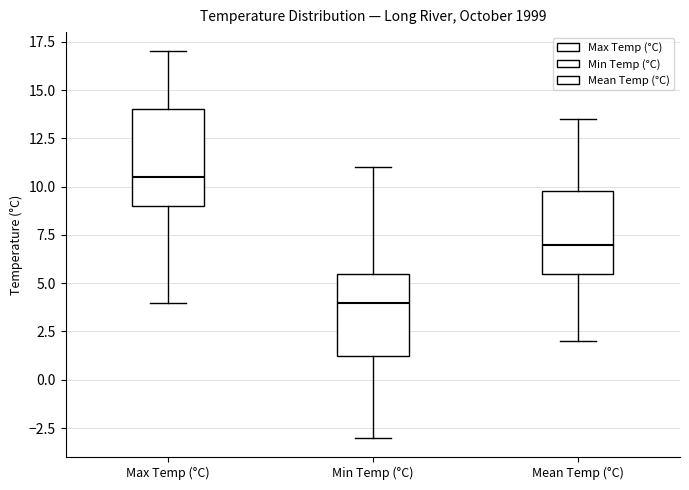

Where does the median line of the box for Mean Temp (°C) sit on the y-axis? The values are not printed on the chart, so give them approximately, as read against the axis.

7.0